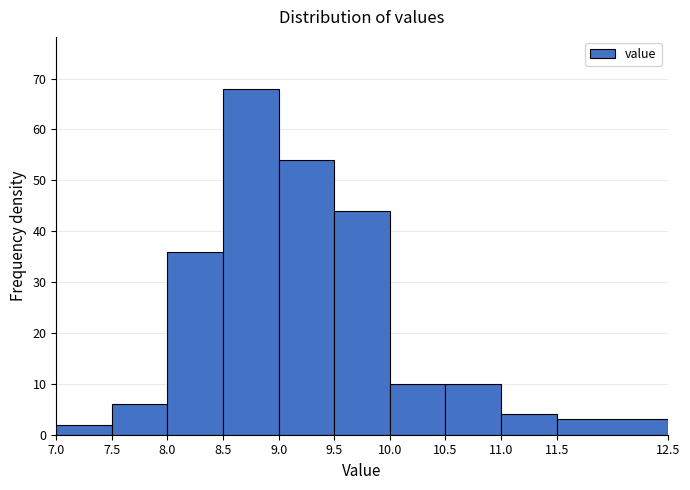

Reading left to right, transcribe this chart: for each bar, give the range it covers on the x-axis and its height. The values are not printed on the chart, so give them approximately, as read against the axis.

7.0 to 7.5: 2
7.5 to 8.0: 6
8.0 to 8.5: 36
8.5 to 9.0: 68
9.0 to 9.5: 54
9.5 to 10.0: 44
10.0 to 10.5: 10
10.5 to 11.0: 10
11.0 to 11.5: 4
11.5 to 12.5: 3